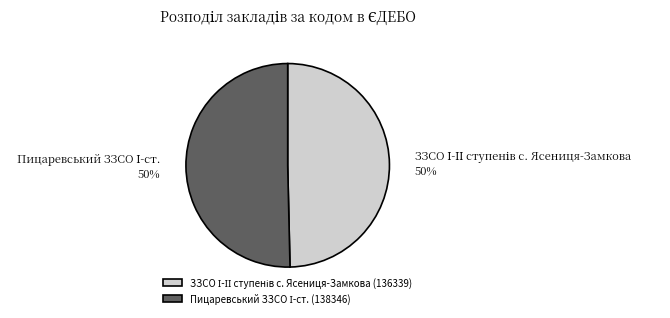

To the nearest percent, what is the average slice percentage?

50%